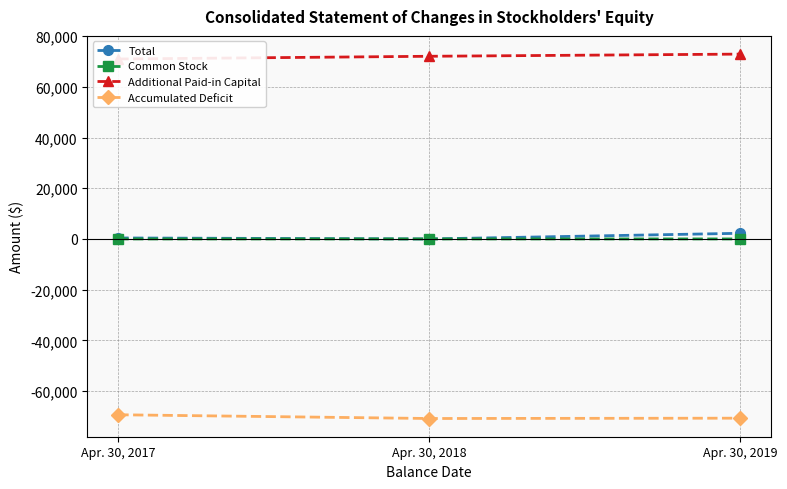

How many data points in Common Stock are above 11?

1